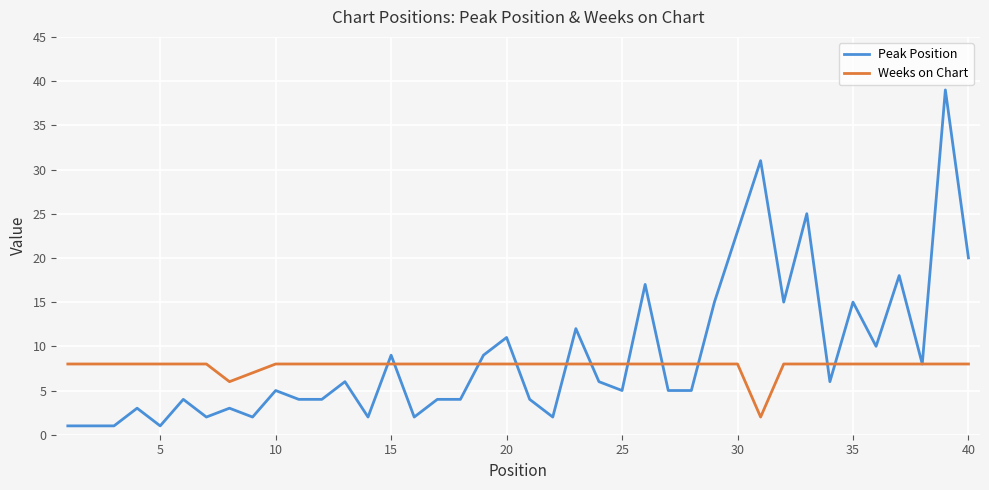

Is this an area chart (filled region under the line)?

No